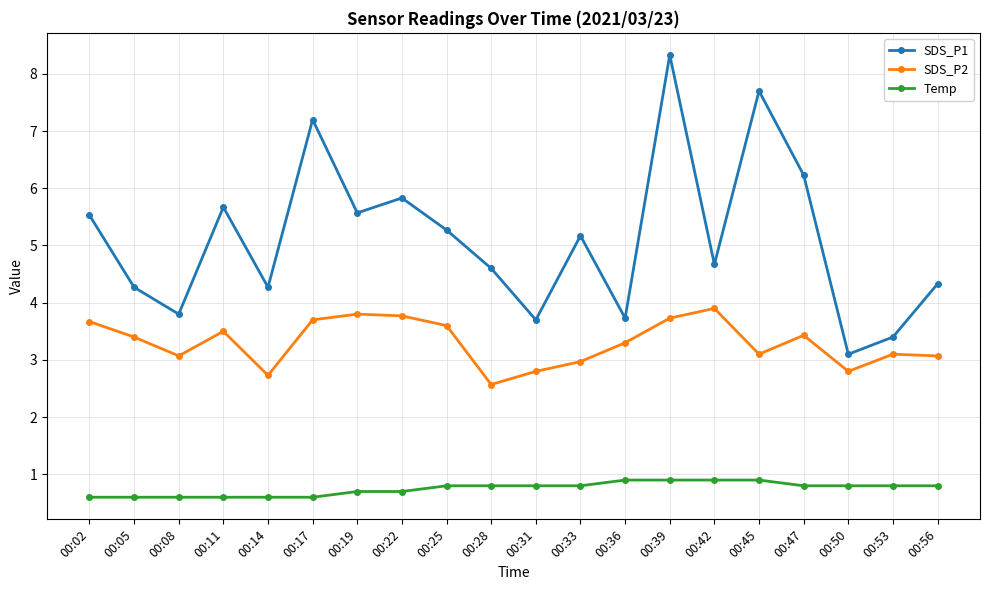

Where is the first local minimum for SDS_P2?

00:08